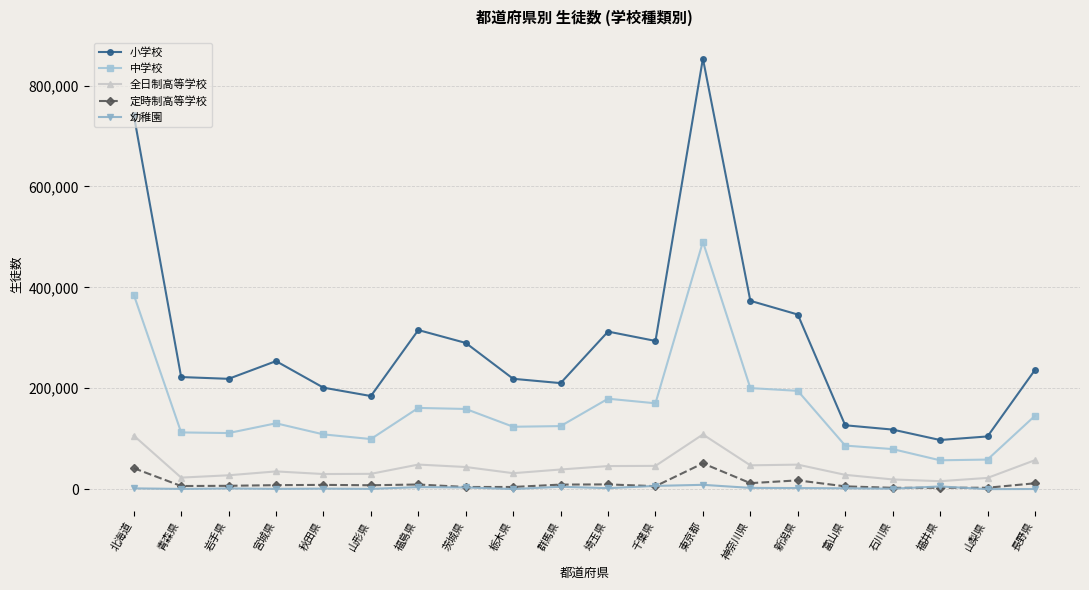

Which series has the largest total across all categories?

小学校